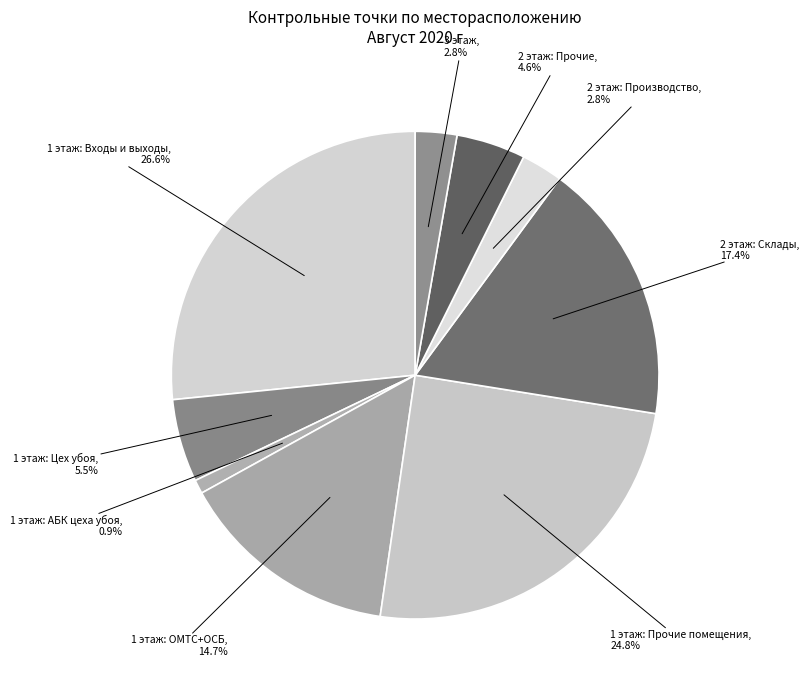

What percentage is NOT represented by 1 этаж: Прочие помещения?

75.2%